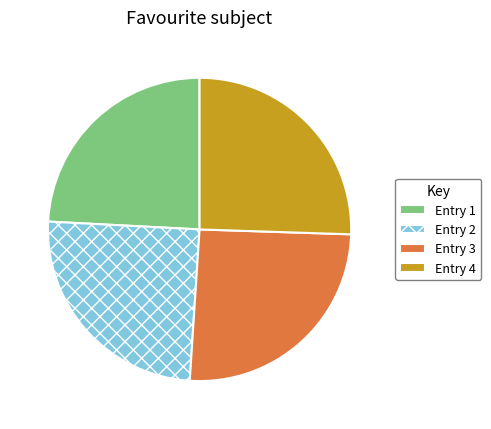

What is the smallest slice in the pie chart?

Entry 1